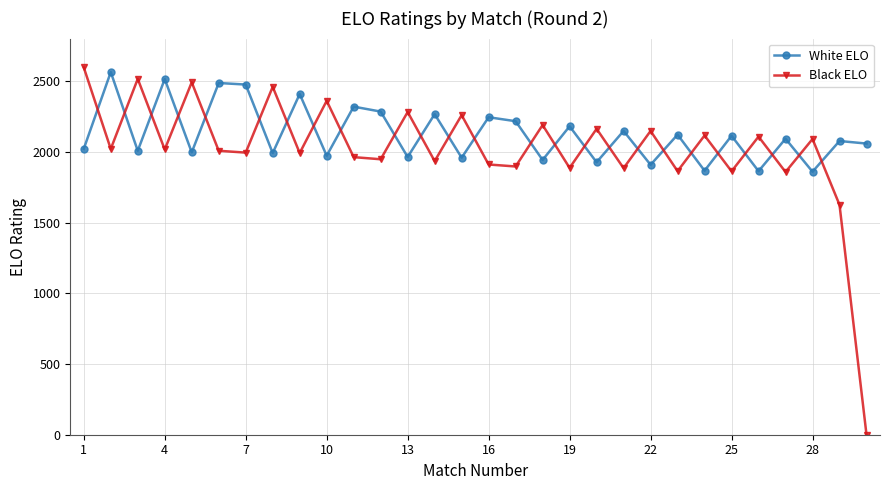

What is the sum of all Black ELO values?

60425